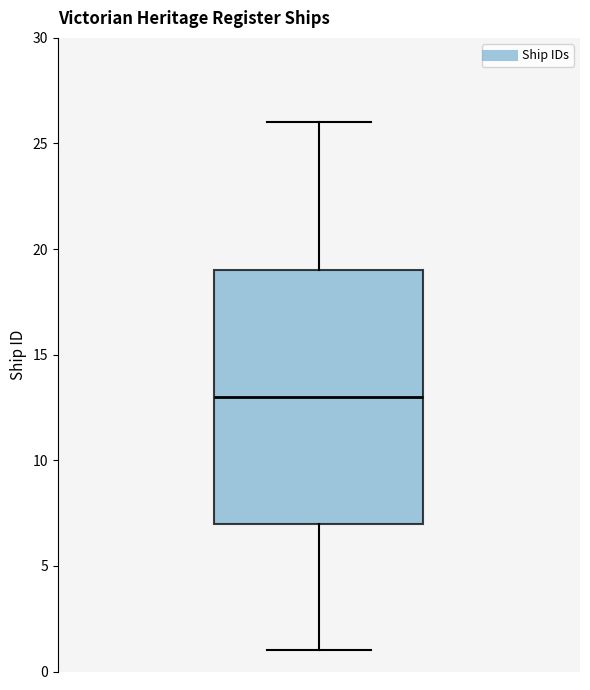

Where does the lower whisker of the box end on the y-axis? The values are not printed on the chart, so give them approximately, as read against the axis.

1